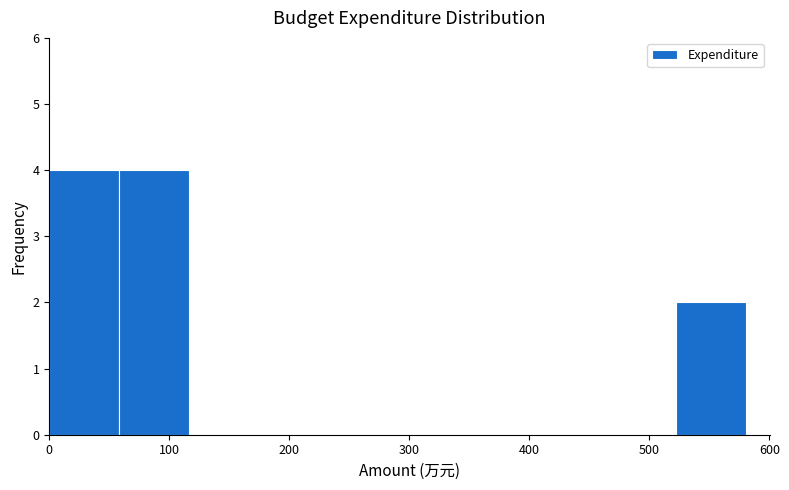

How tall is the bar that spans 520 to 580 on the x-axis? Neither the bar edges nor the heights are printed on the chart, so give them approximately, as read against the axes.

2